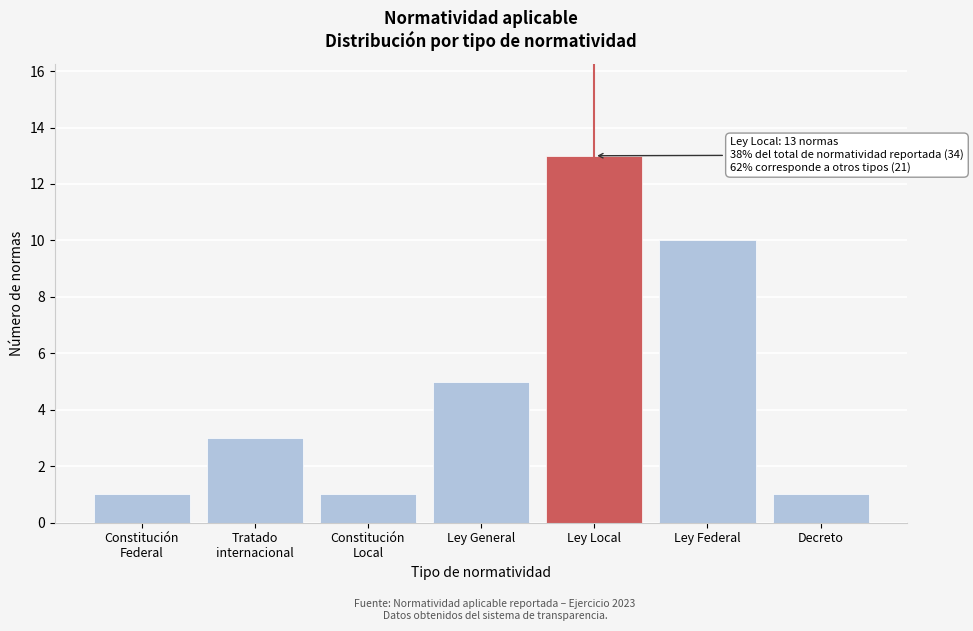

Reading left to right, extract all data points from this chart.

1	3	1	5	13	10	1